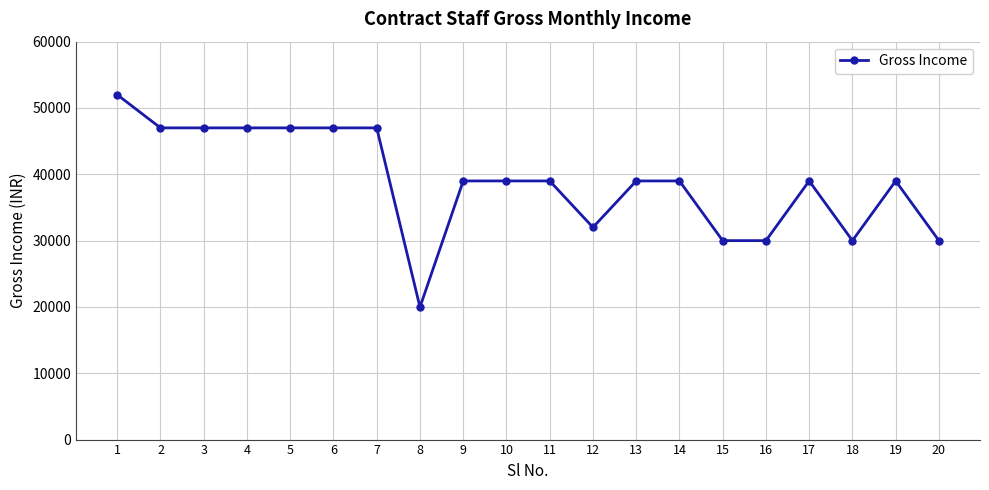

What is the sum of all values?

778970